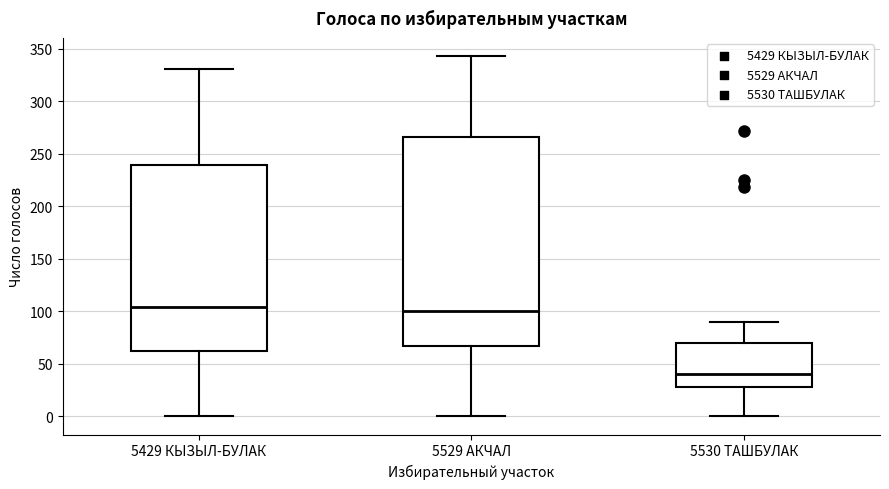

Comparing the boxes themselves (not the whiskers), which one is the tallest?

5529 АКЧАЛ